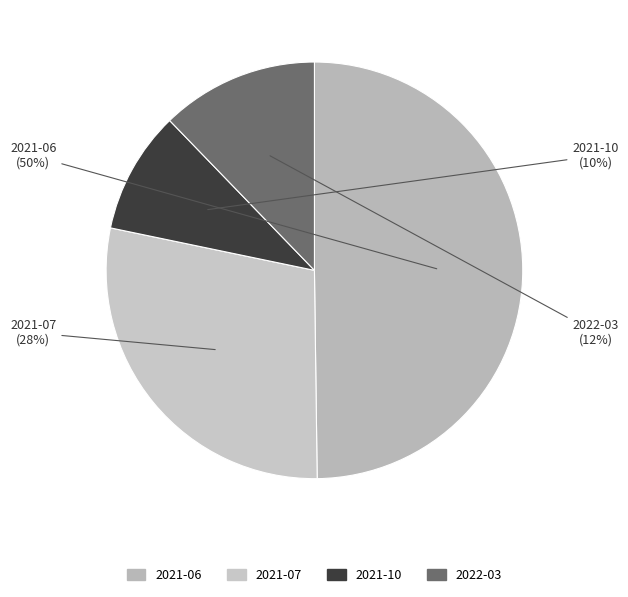

True or false: 2021-07 accounts for 23% of the total.

False